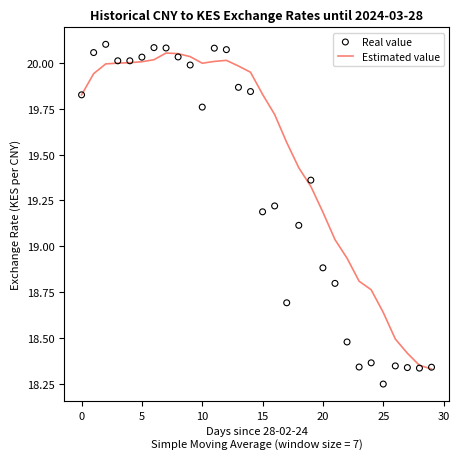

The Estimated value series shows 11.4 at 25. True or false?

False